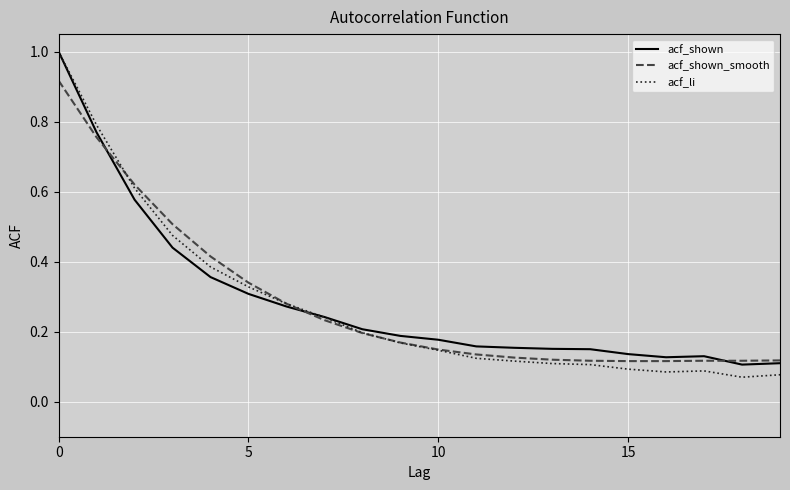

Which series has the widest spread of values?

acf_li